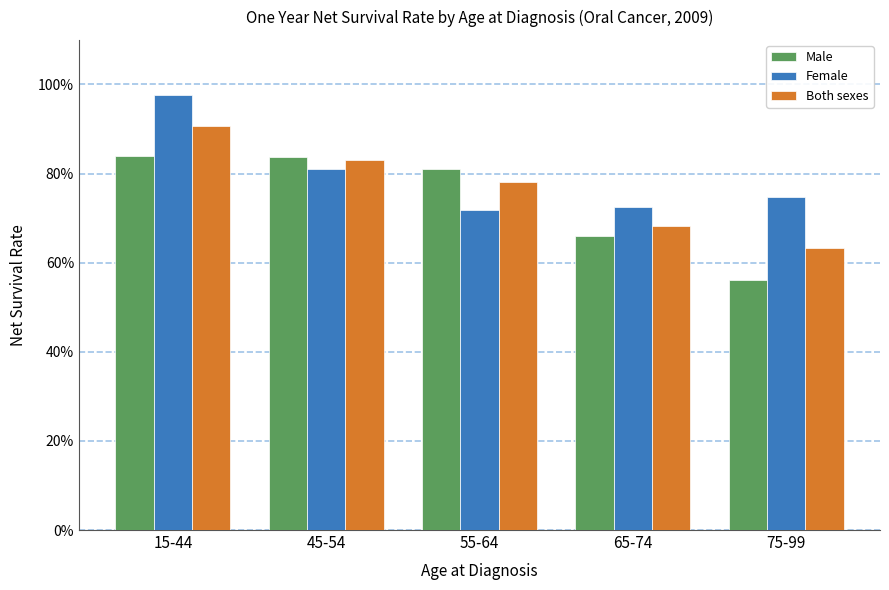

Is it true that Female equals 0.7 at 75-99?

True